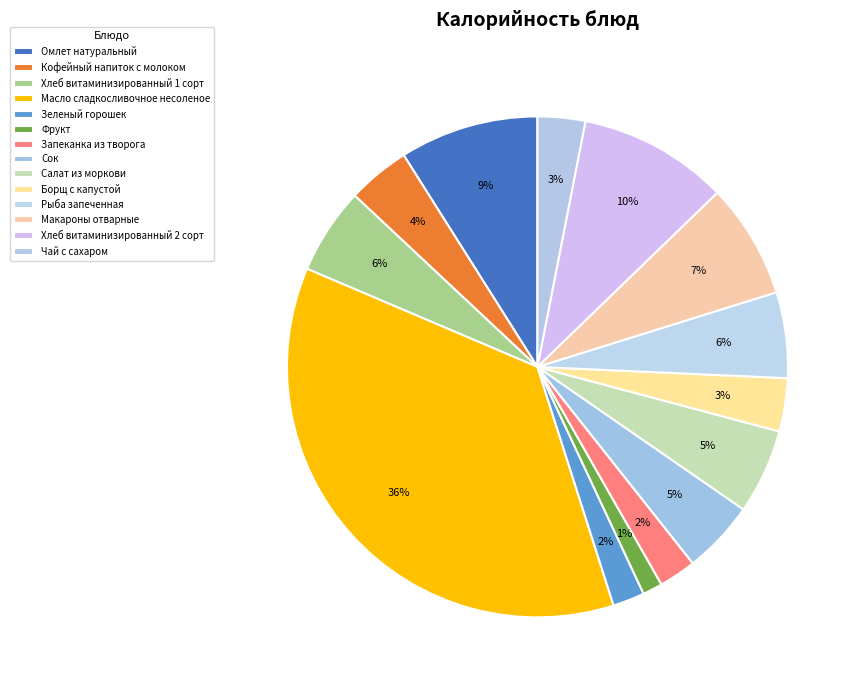

To the nearest percent, what portion does Фрукт represent?

1%